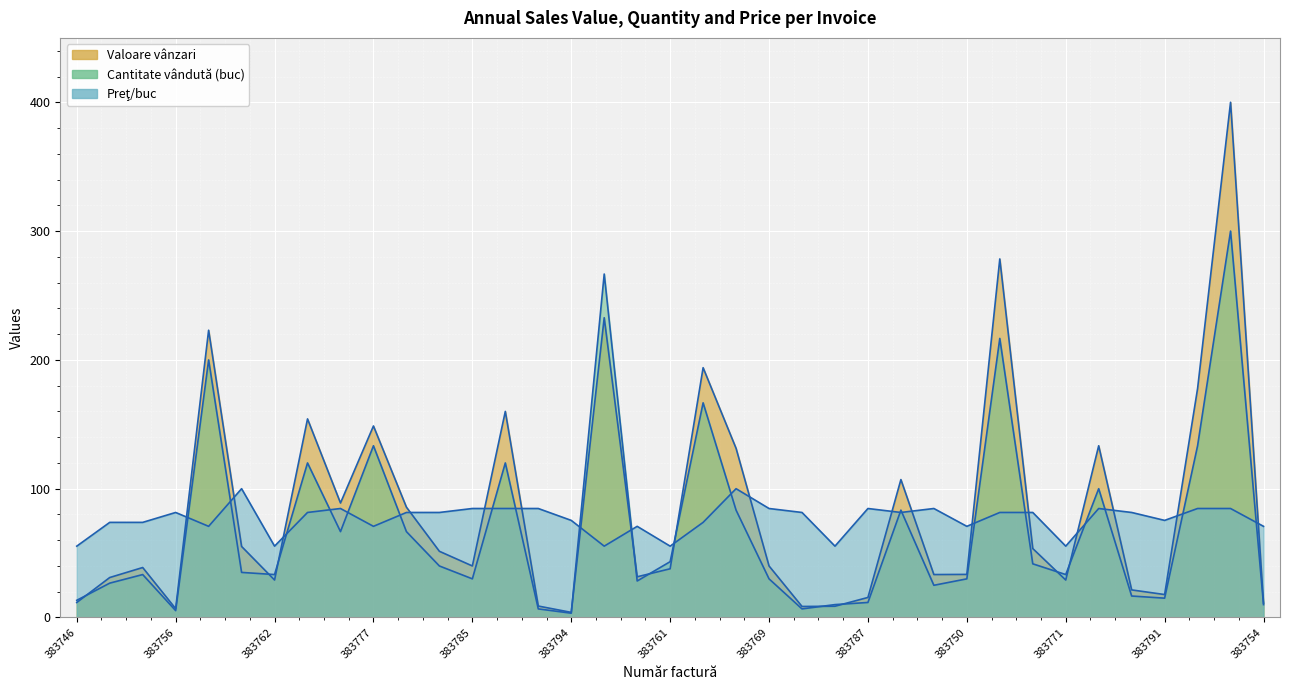

At which category is the sum across all series the highest?

383752